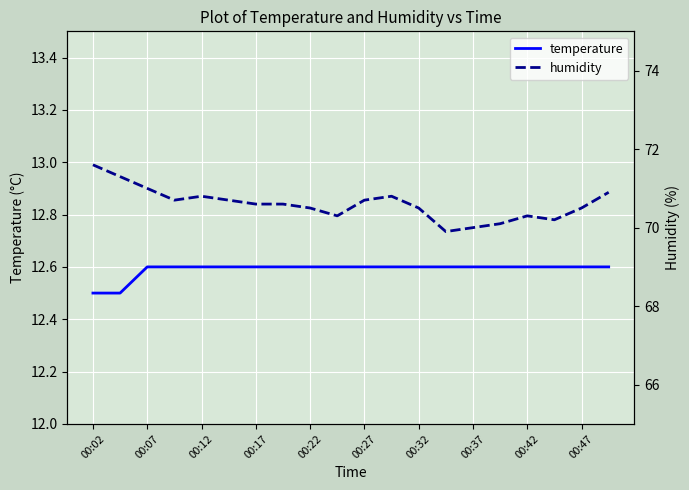

Is it true that temperature equals 12.6 at 00:22?

True